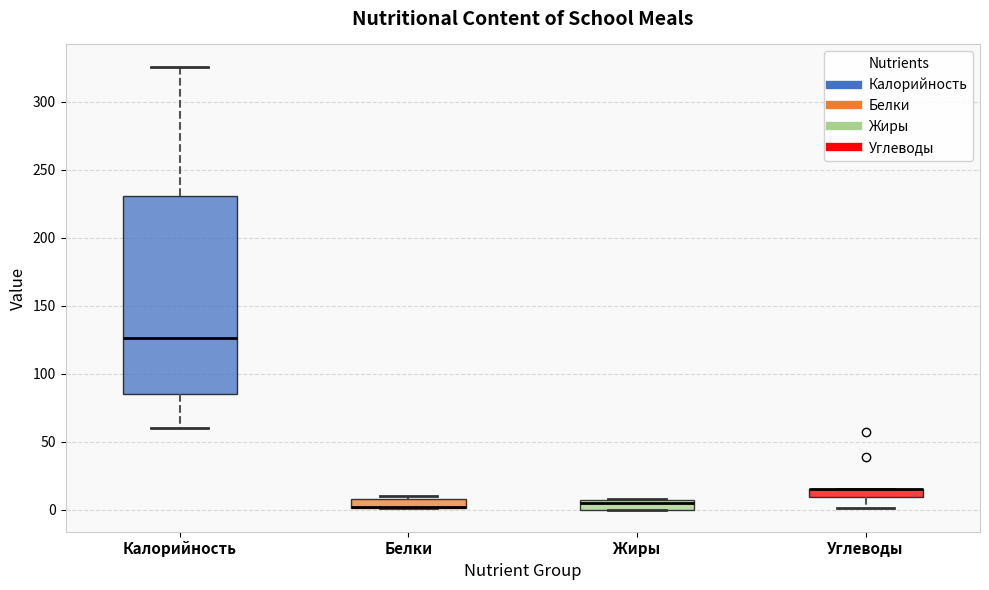

Comparing the boxes themselves (not the whiskers), which one is the tallest?

Калорийность